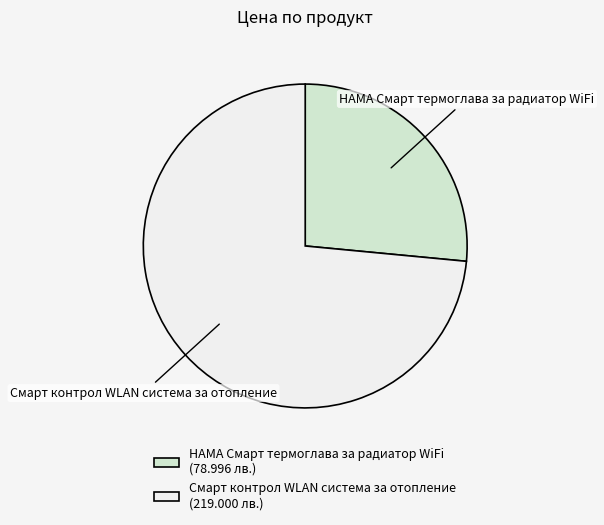

Is the sum of HAMA Смарт термоглава за радиатор WiFi and Смарт контрол WLAN система за отопление greater than half?

Yes